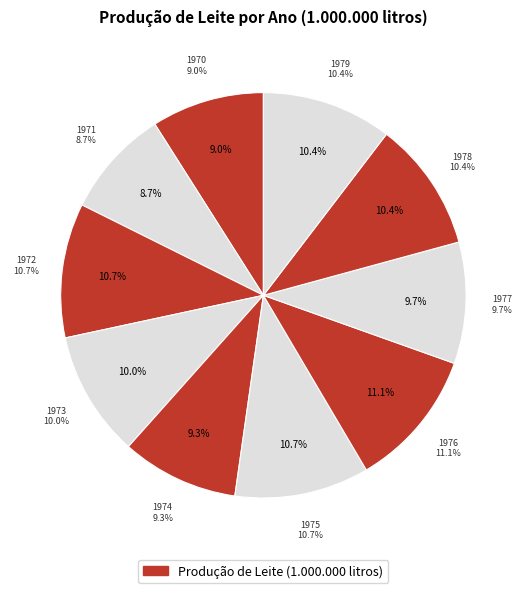

To the nearest percent, what is the difference between the 1974 and 1972 slice percentages?

1%